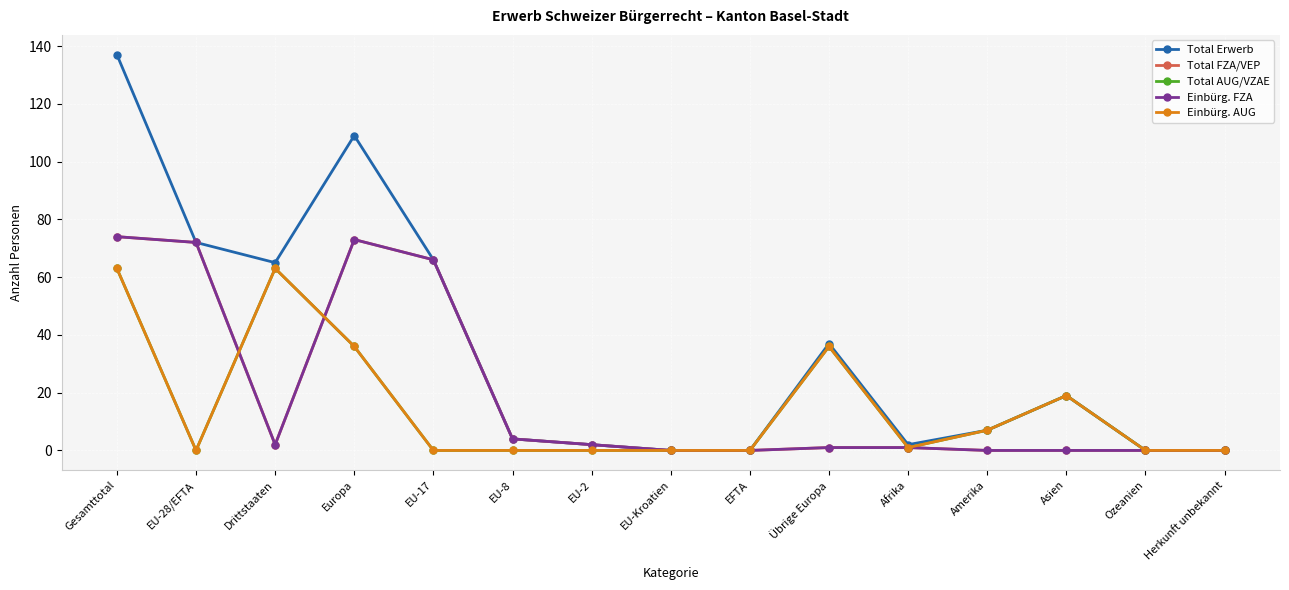

How many interior local valleys does the Total Erwerb series have?

2